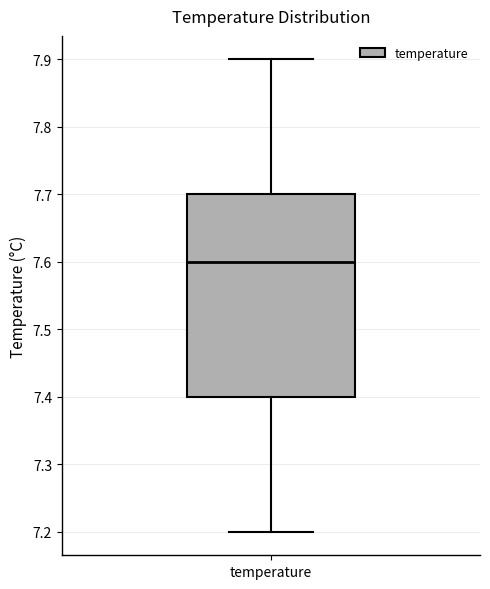

Read this box plot against the y-axis: the position of the median line, the range covered by the box, and the ends of both whiskers. The values are not printed on the chart, so give them approximately, as read against the axis.

median 7.6, box 7.4 to 7.7, whiskers 7.2 to 7.9